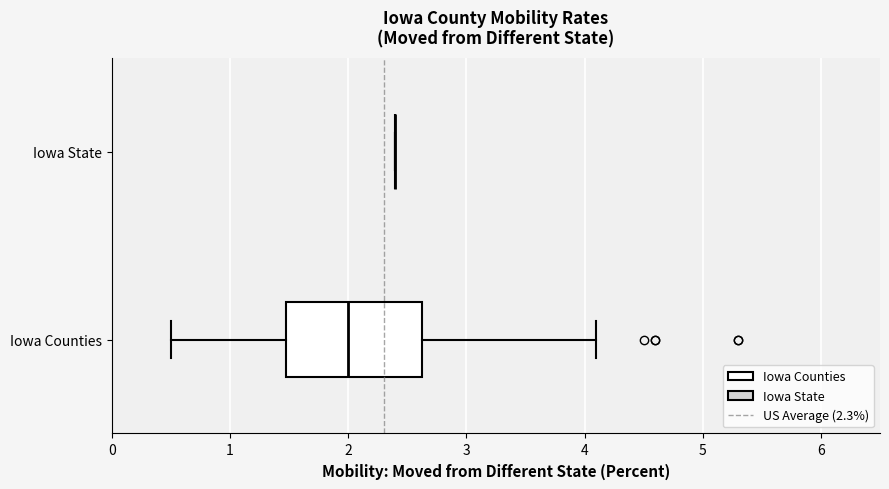

Where does the left whisker of the box for Iowa Counties end on the x-axis? The values are not printed on the chart, so give them approximately, as read against the axis.

0.5